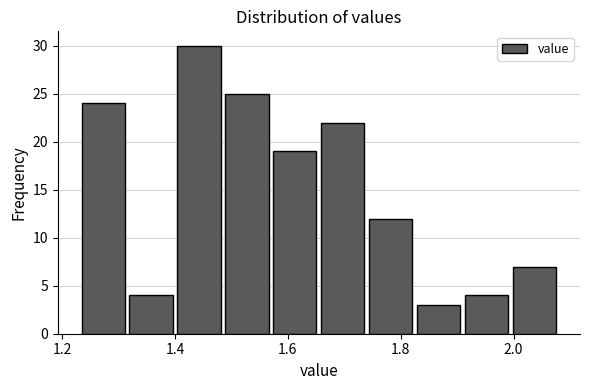

Reading left to right, transcribe this chart: for each bar, give the range it covers on the x-axis and its height. Neither the bar edges nor the heights are printed on the chart, so give them approximately, as read against the axes.

1.230 to 1.315: 24
1.315 to 1.400: 4
1.400 to 1.485: 30
1.485 to 1.570: 25
1.570 to 1.655: 19
1.655 to 1.740: 22
1.740 to 1.825: 12
1.825 to 1.910: 3
1.910 to 1.995: 4
1.995 to 2.080: 7